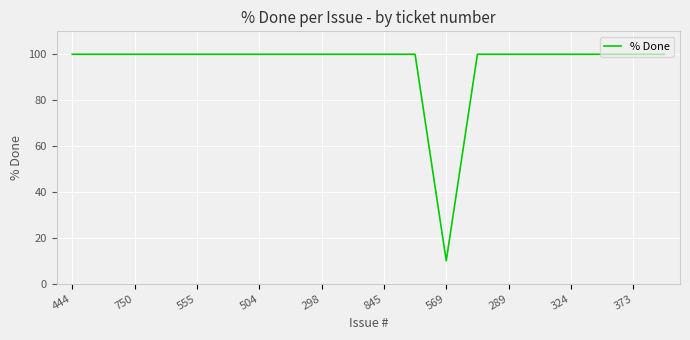

What is the maximum value shown in the chart?

100